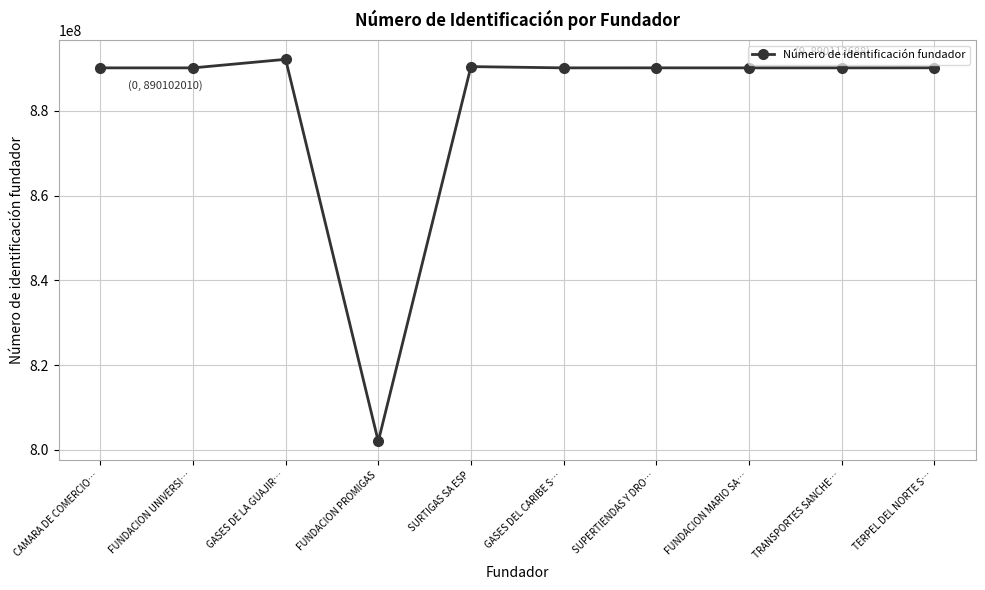

Which label corresponds to the largest value in the chart?

GASES DE LA GUAJIR…